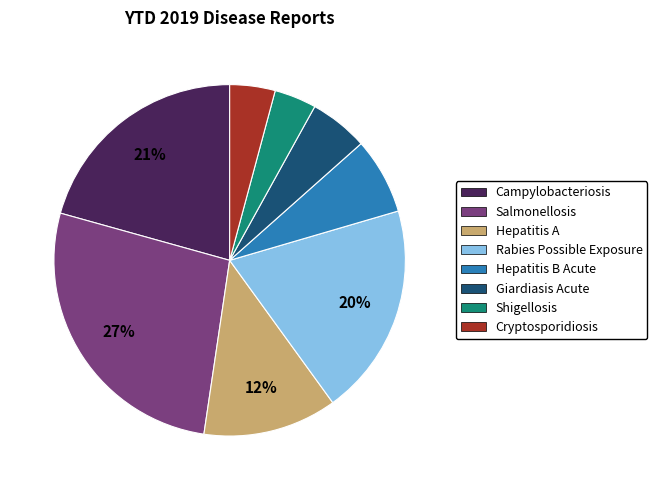

Do Hepatitis A and Giardiasis Acute together represent more than half of the pie?

No